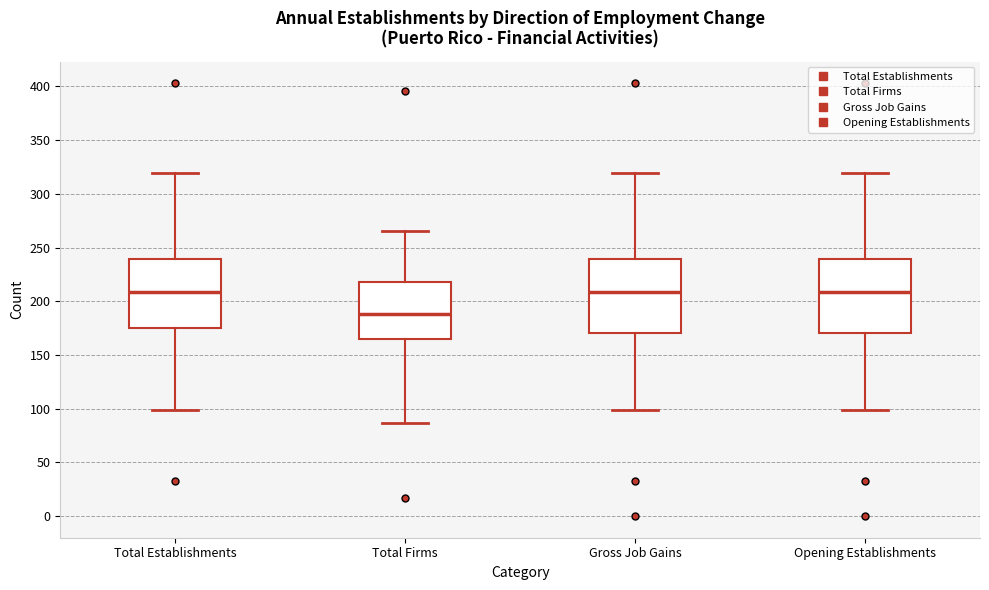

Reading left to right, transcribe this box plot: for each box, give where its median line is, the range the box spans, and where its two whiskers end, as read against the y-axis. The values are not printed on the chart, so give them approximately, as read against the axis.

Total Establishments: median 210, box 175 to 240, whiskers 100 to 320
Total Firms: median 190, box 165 to 220, whiskers 85 to 265
Gross Job Gains: median 210, box 170 to 240, whiskers 100 to 320
Opening Establishments: median 210, box 170 to 240, whiskers 100 to 320